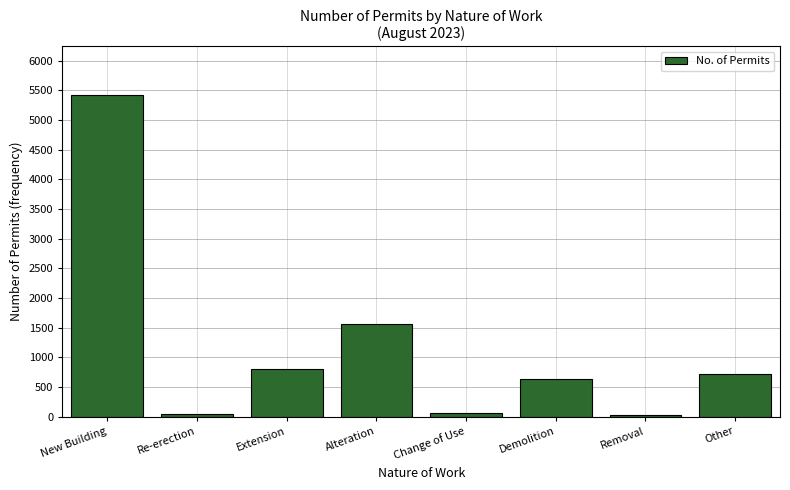

Which category has the highest value across all series?

New Building